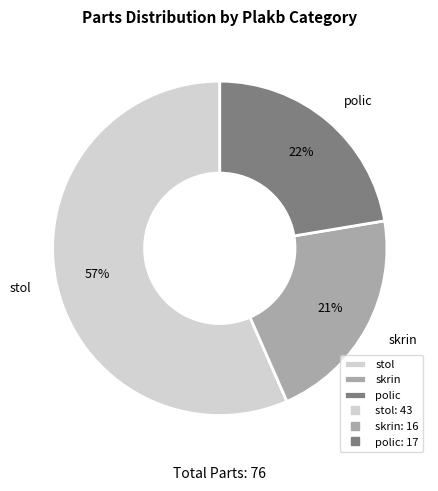

Rank the categories by value from highest to lowest.

stol, polic, skrin